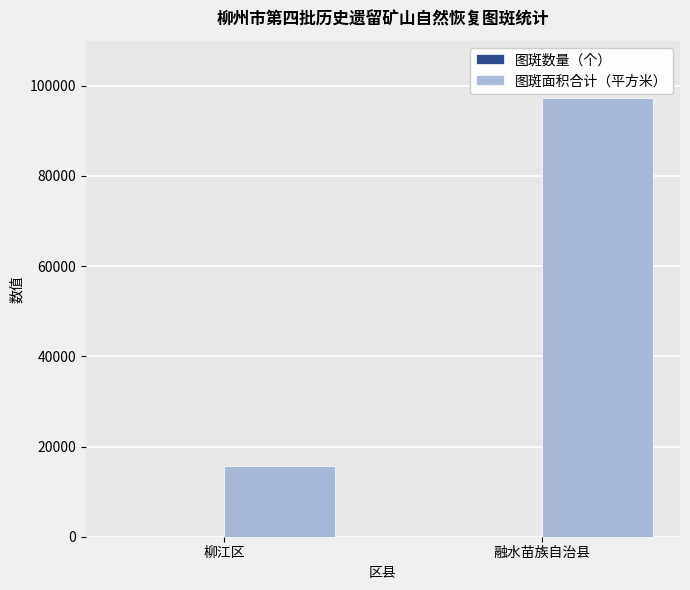

What is the maximum value shown in the chart?

97243.1